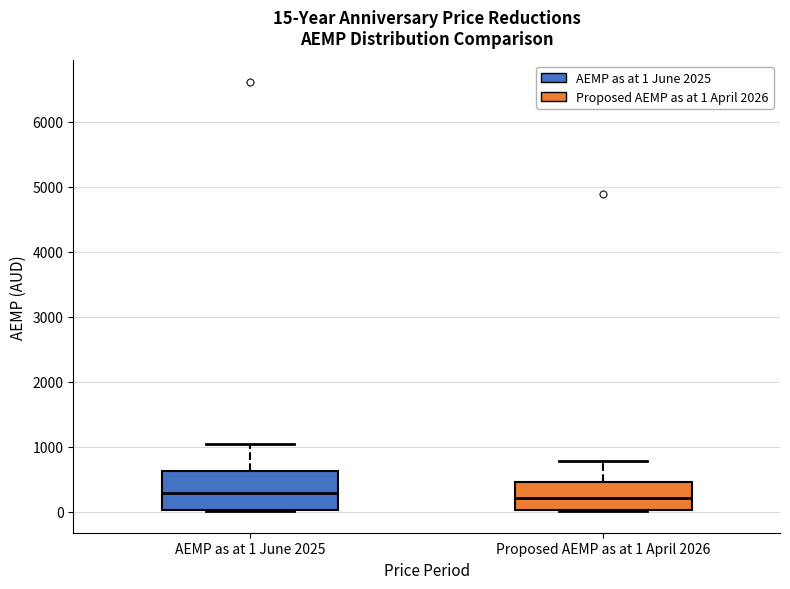

Comparing the boxes themselves (not the whiskers), which one is the tallest?

AEMP as at 1 June 2025